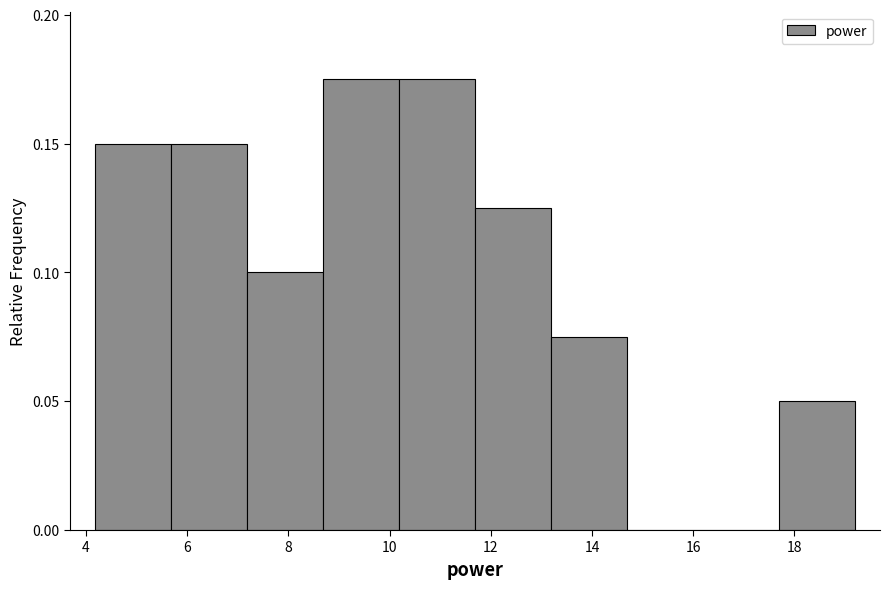

Reading left to right, transcribe this chart: for each bar, give the range it covers on the x-axis and its height. Neither the bar edges nor the heights are printed on the chart, so give them approximately, as read against the axes.

4.2 to 5.6: 0.150
5.6 to 7.2: 0.150
7.2 to 8.6: 0.100
8.6 to 10.2: 0.175
10.2 to 11.6: 0.175
11.6 to 13.2: 0.125
13.2 to 14.6: 0.075
14.6 to 16.2: 0
16.2 to 17.6: 0
17.6 to 19.2: 0.050